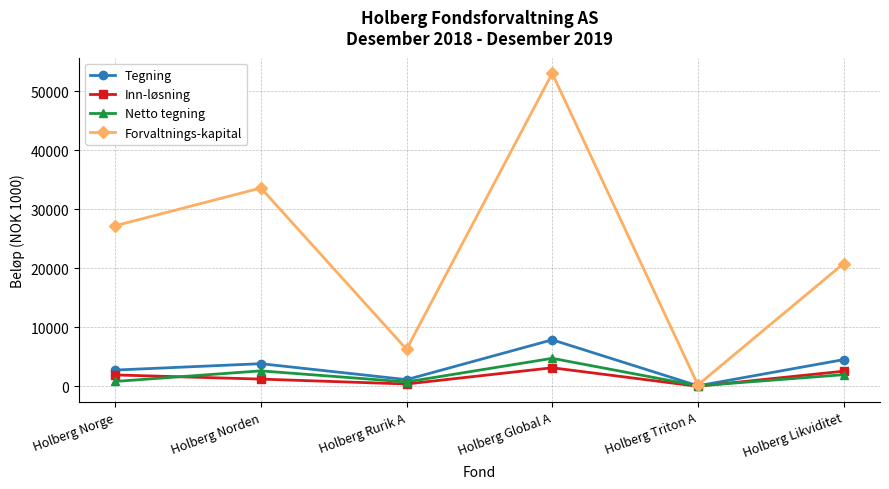

Which label corresponds to the largest value in the chart?

Holberg Global A